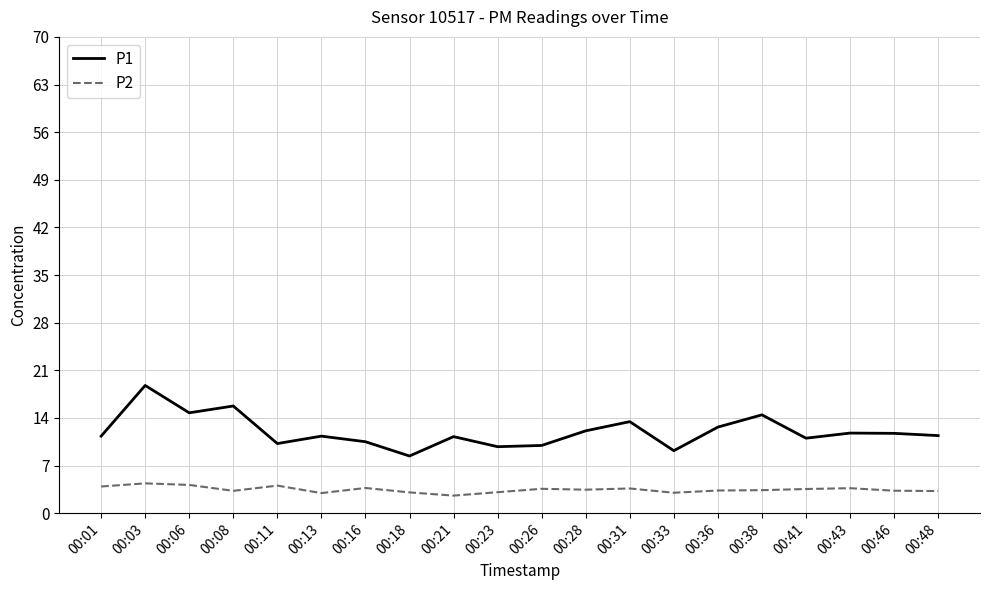

What is the difference between the maximum and minimum values in the P2 series?

1.8